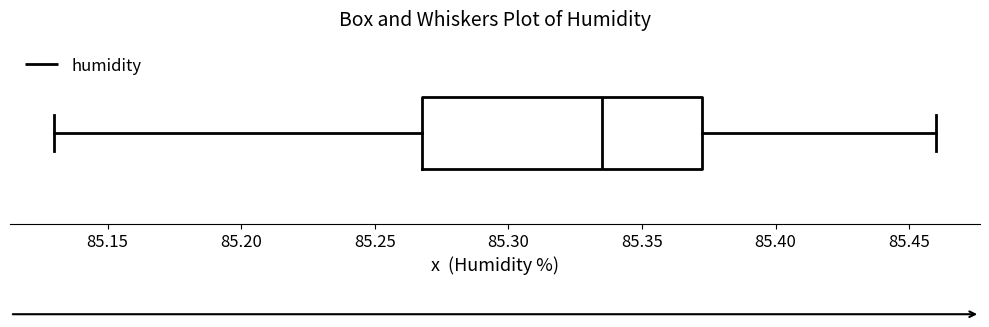

Where does the left whisker of the box end on the x-axis? The values are not printed on the chart, so give them approximately, as read against the axis.

85.130